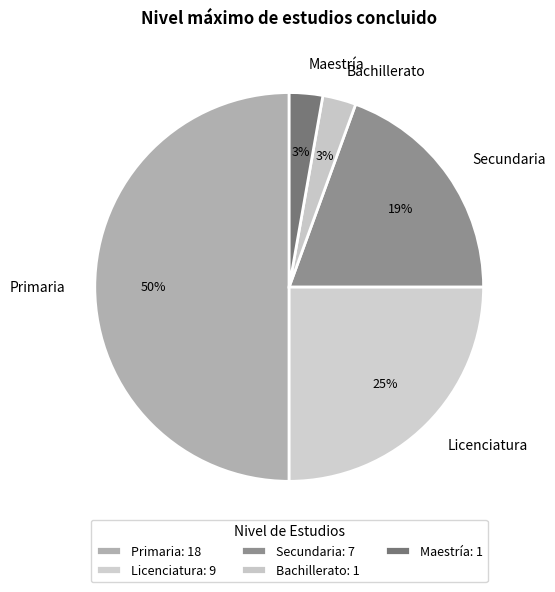

How many slices are in this pie chart?

5